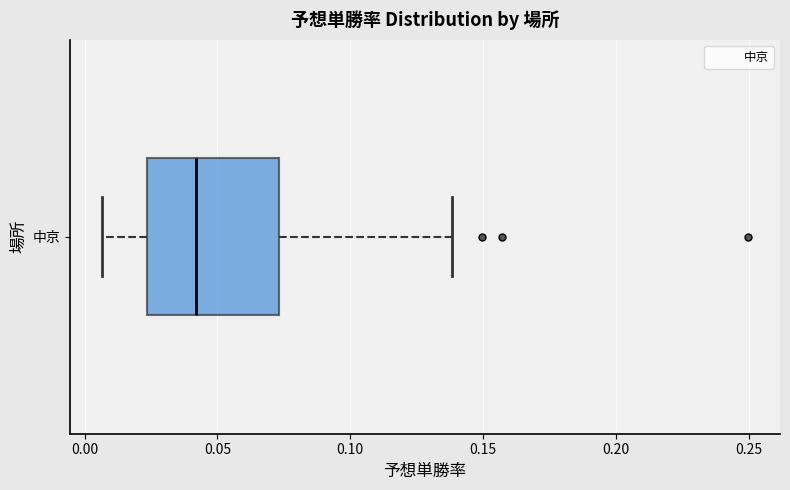

Read this box plot against the x-axis: the position of the median line, the range covered by the box, and the ends of both whiskers. The values are not printed on the chart, so give them approximately, as read against the axis.

median 0.040, box 0.025 to 0.075, whiskers 0.005 to 0.140